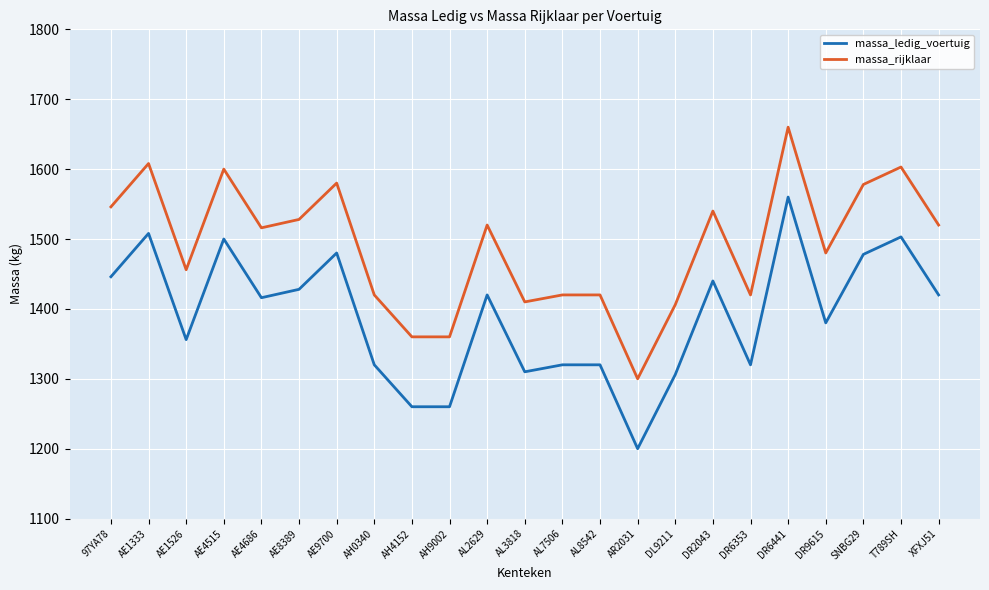

What is the sum of all massa_ledig_voertuig values?

31951